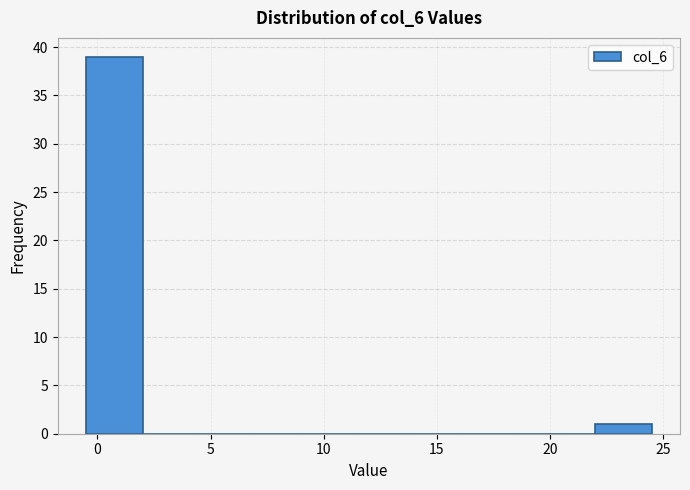

Reading left to right, list every bar in this chart as the range it spans on the x-axis followed by its height. The values are not printed on the chart, so give them approximately, as read against the axis.

-0.5 to 2.0: 39
2.0 to 4.5: 0
4.5 to 7.0: 0
7.0 to 9.5: 0
9.5 to 12.0: 0
12.0 to 14.5: 0
14.5 to 17.0: 0
17.0 to 19.5: 0
19.5 to 22.0: 0
22.0 to 24.5: 1